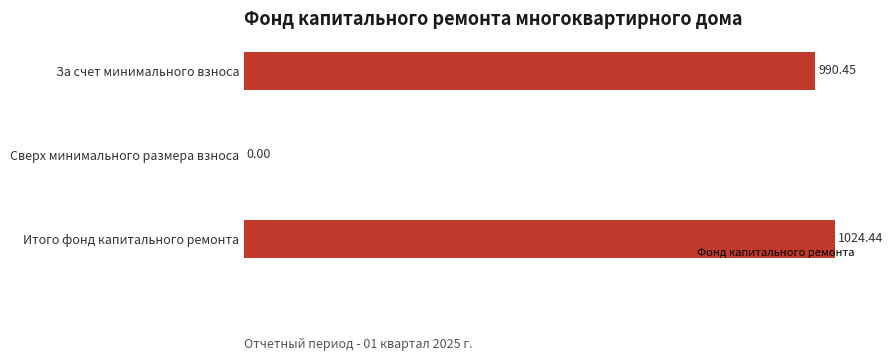

At which label is the value closest to 512?

За счет минимального взноса